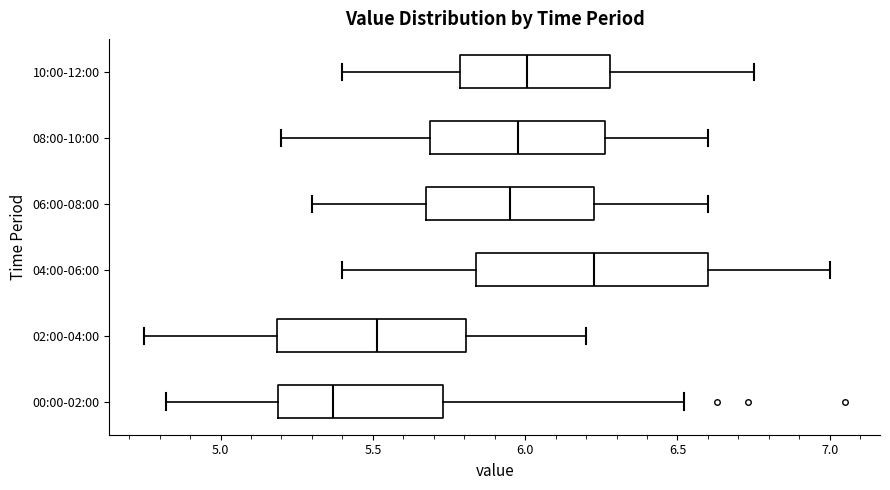

Which box has the furthest to the left median line?

00:00-02:00